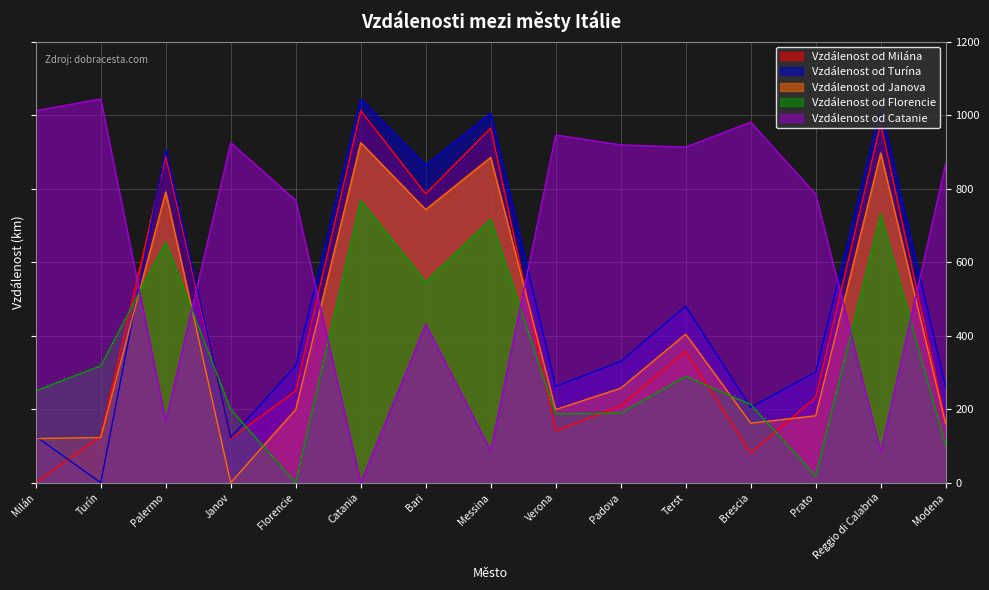

Where is Vzdálenost od Turína nearest to the value 522?

Terst